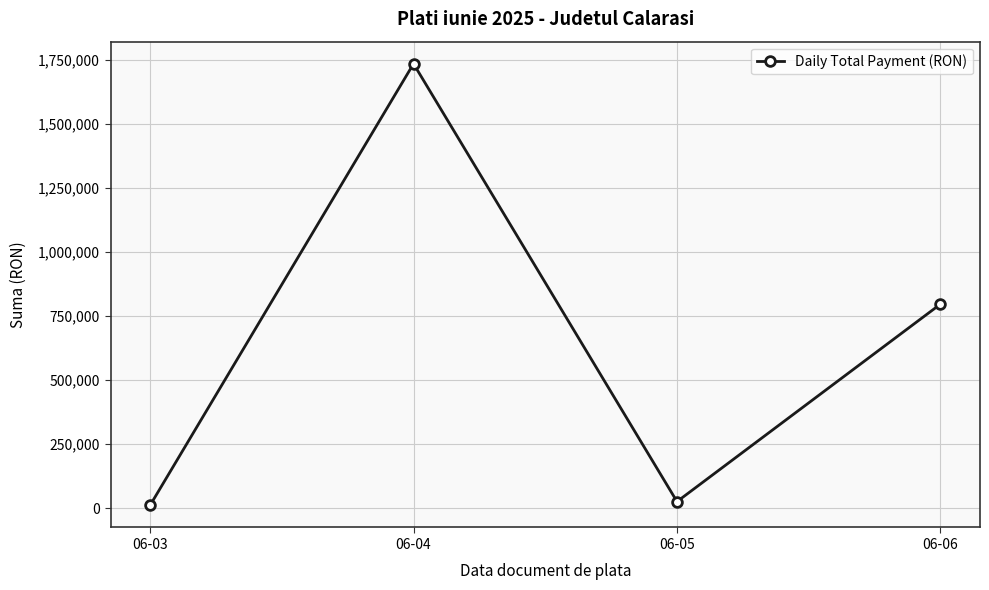

How many lines are shown in the chart?

1